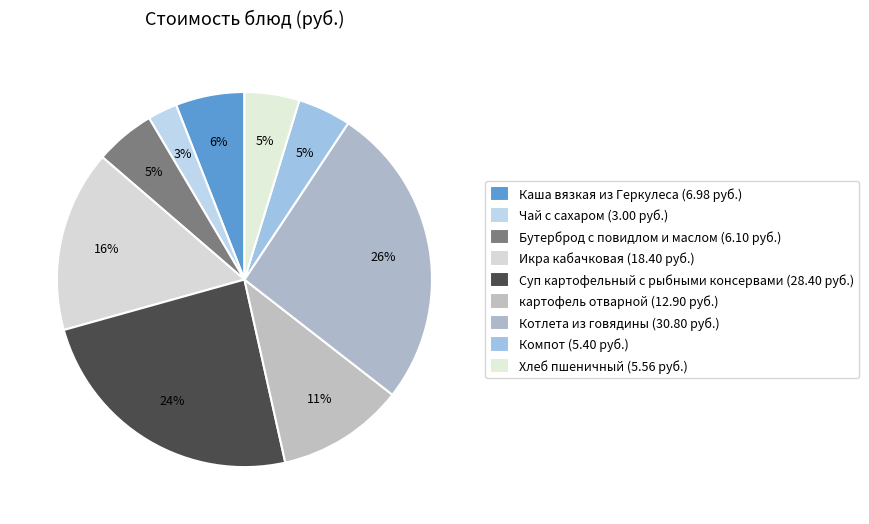

Does картофель отварной account for over 50% of the chart?

No